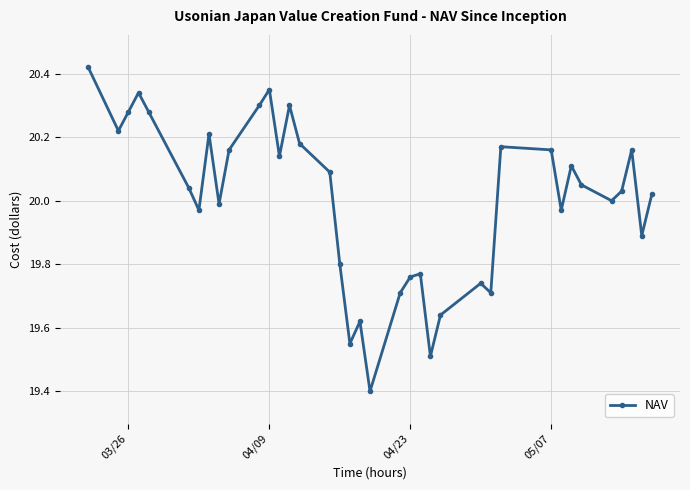

What is the difference between the maximum and minimum values?

1.0